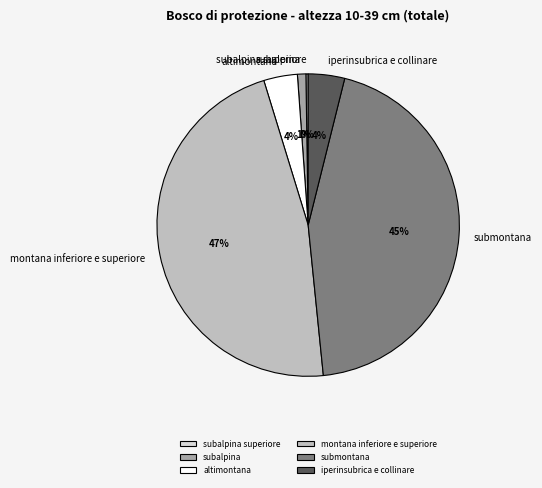

What is the largest slice in the pie chart?

montana inferiore e superiore